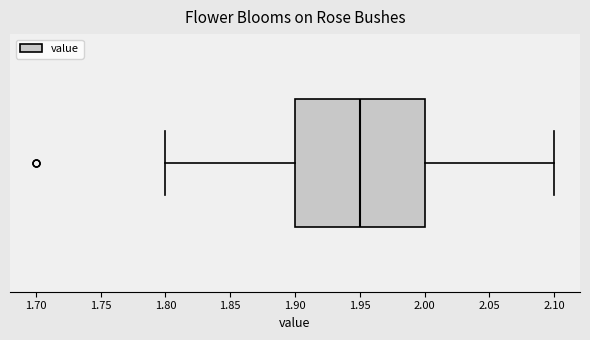

Where does the median line of the box sit on the x-axis? The values are not printed on the chart, so give them approximately, as read against the axis.

1.95